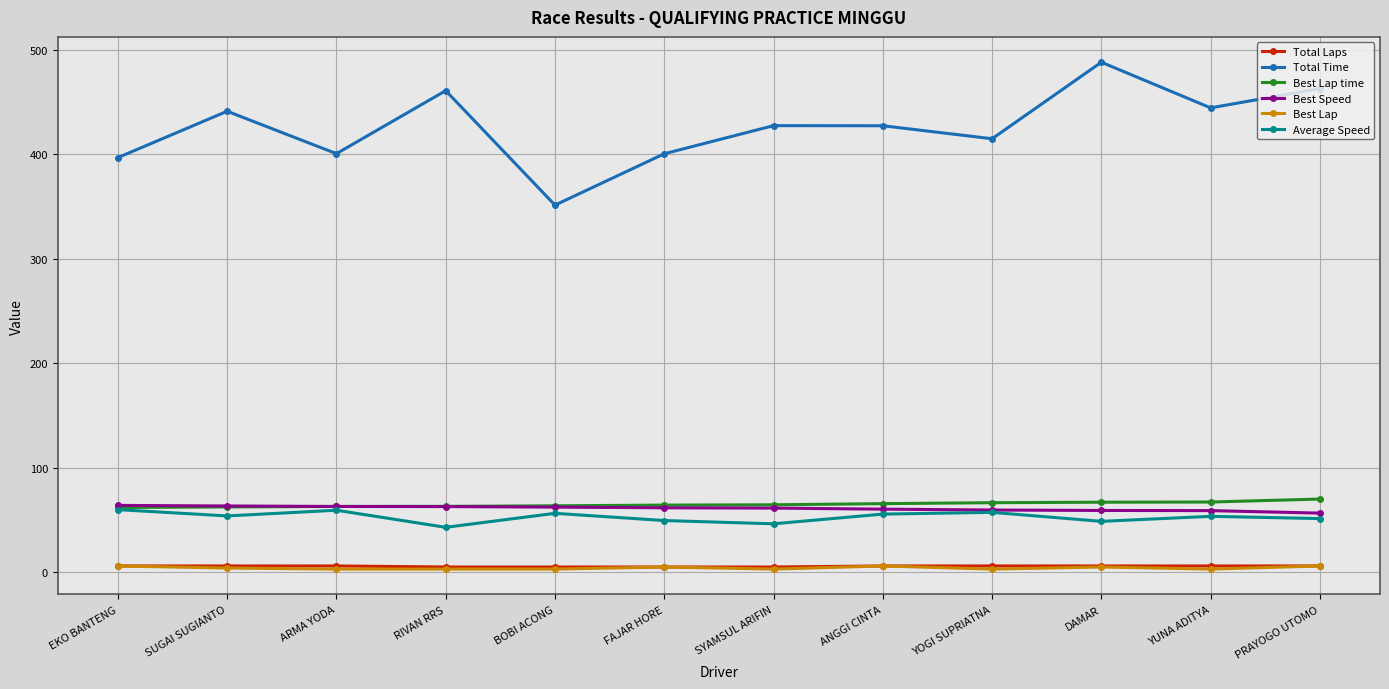

In Total Time, how many points are lower than both neighbors (excluding endpoints)?

4